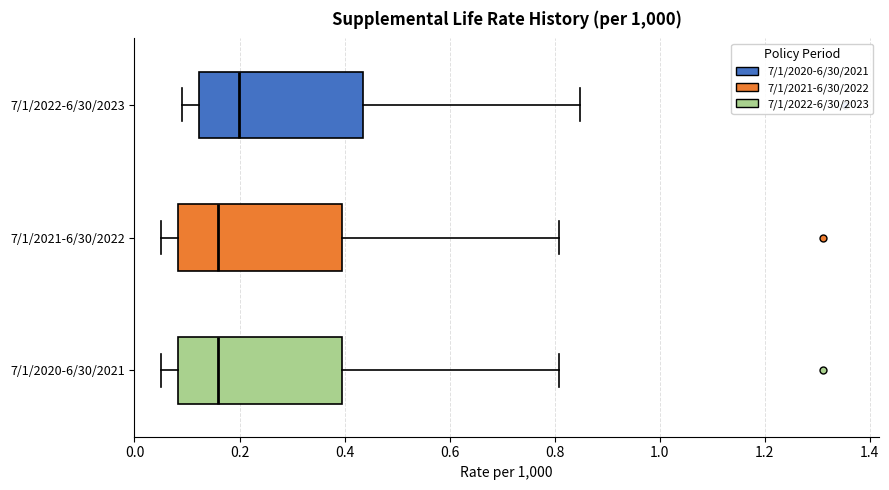

Which box's median line is the furthest to the right?

7/1/2022-6/30/2023